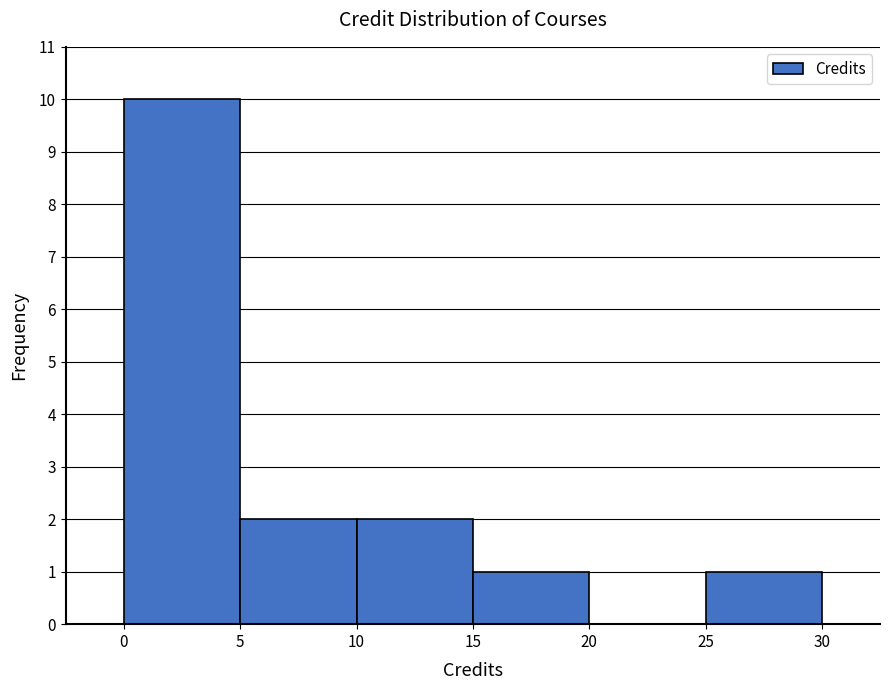

How tall is the bar that spans 15 to 20 on the x-axis? The values are not printed on the chart, so give them approximately, as read against the axis.

1